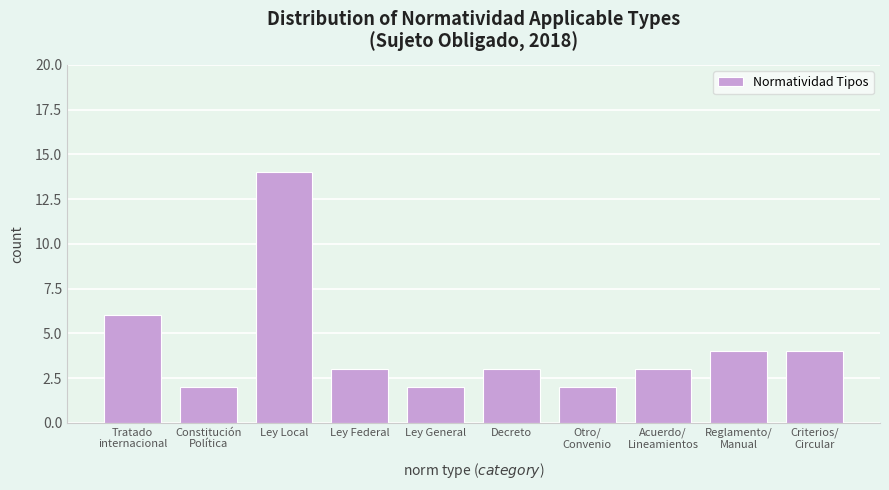

Reading left to right, what are all the values shown in this chart?

6	2	14	3	2	3	2	3	4	4